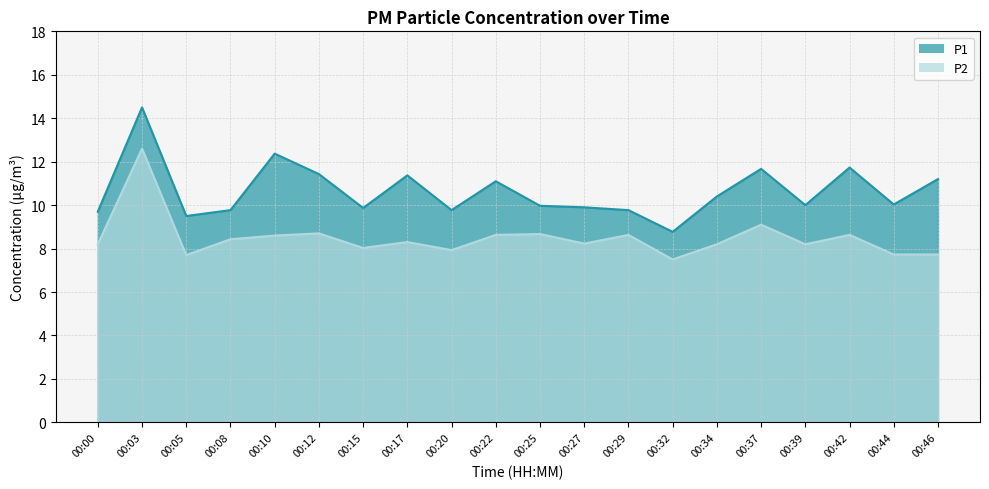

What is the sum of all P2 values?

169.7